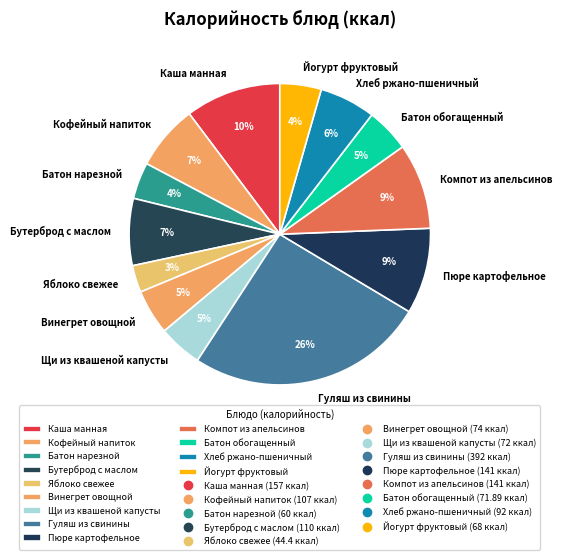

Count the number of slices in the pie.

13